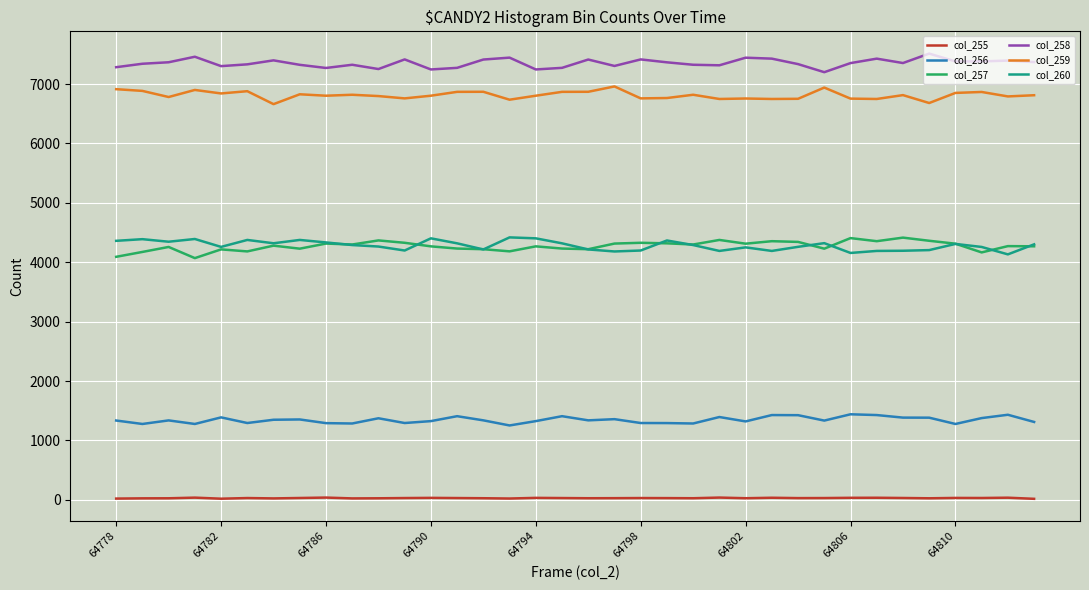

Is this an area chart (filled region under the line)?

No